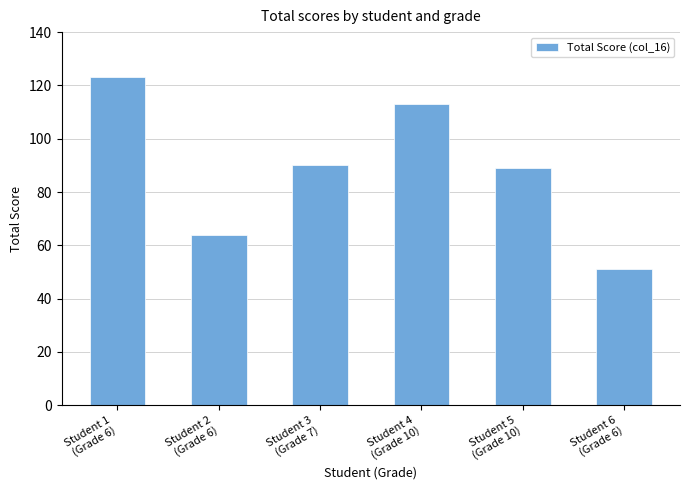

What position from the right is Student 4
(Grade 10)?

3